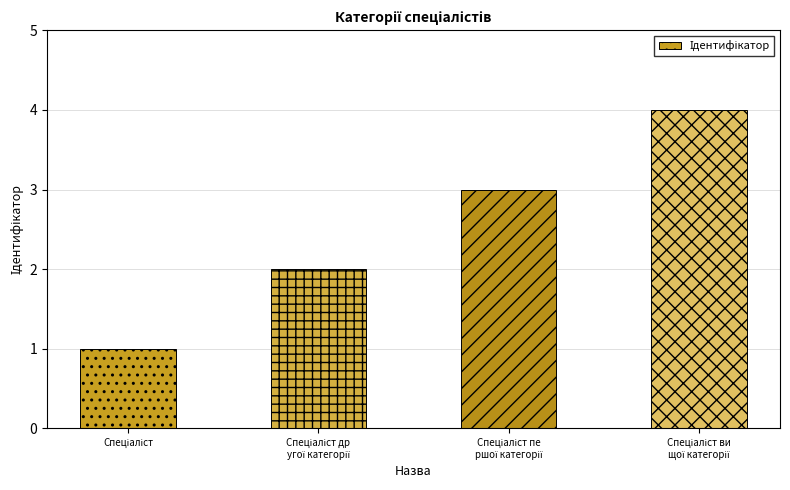

What is the greatest value displayed?

4